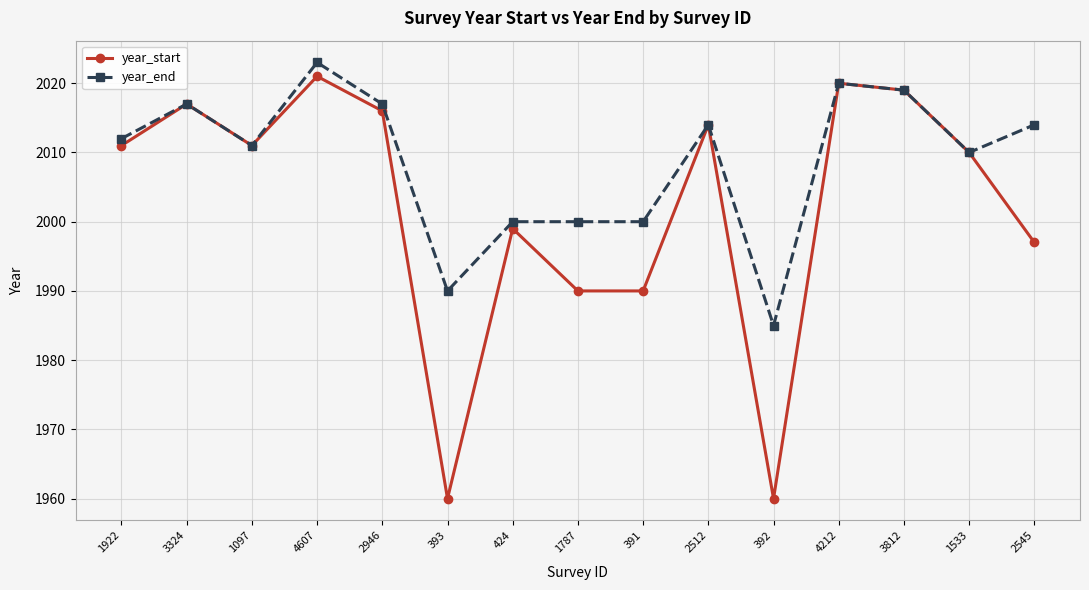

Which series changed the most between 1787 and 2545?

year_end